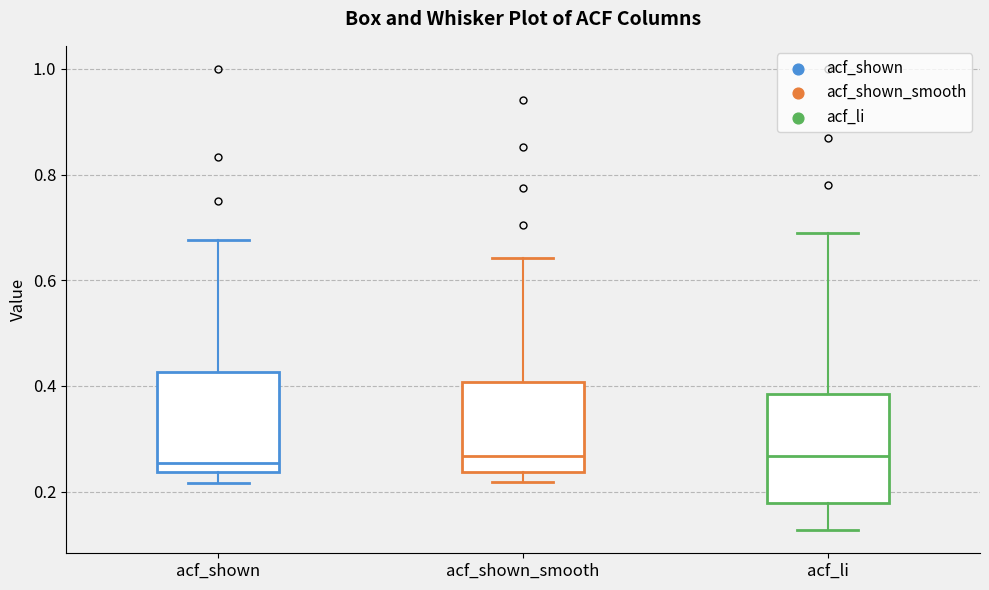

Reading left to right, transcribe this box plot: for each box, give where its median line is, the range the box spans, and where its two whiskers end, as read against the y-axis. The values are not printed on the chart, so give them approximately, as read against the axis.

acf_shown: median 0.26, box 0.24 to 0.42, whiskers 0.22 to 0.68
acf_shown_smooth: median 0.26, box 0.24 to 0.40, whiskers 0.22 to 0.64
acf_li: median 0.26, box 0.18 to 0.38, whiskers 0.12 to 0.70